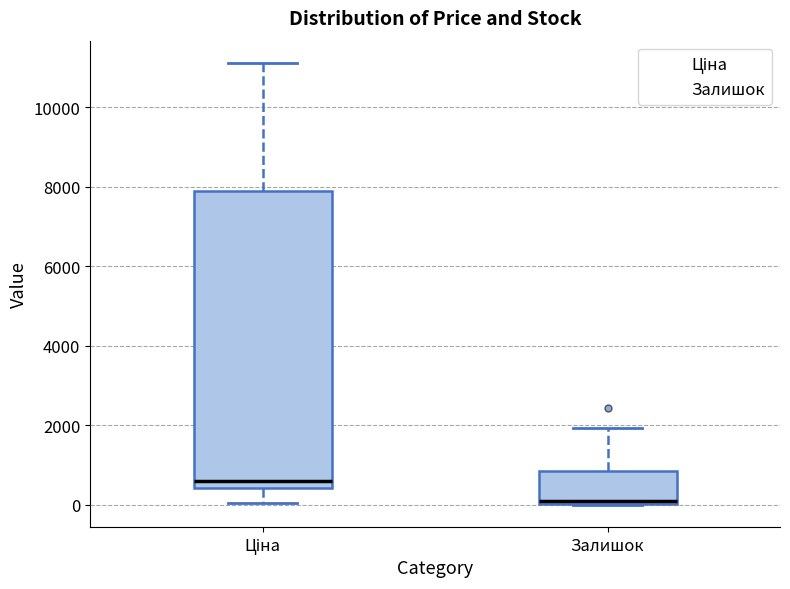

Reading left to right, transcribe this box plot: for each box, give where its median line is, the range the box spans, and where its two whiskers end, as read against the y-axis. The values are not printed on the chart, so give them approximately, as read against the axis.

Ціна: median 600, box 400 to 7800, whiskers 0 to 11200
Залишок: median 200, box 0 to 800, whiskers 0 to 2000